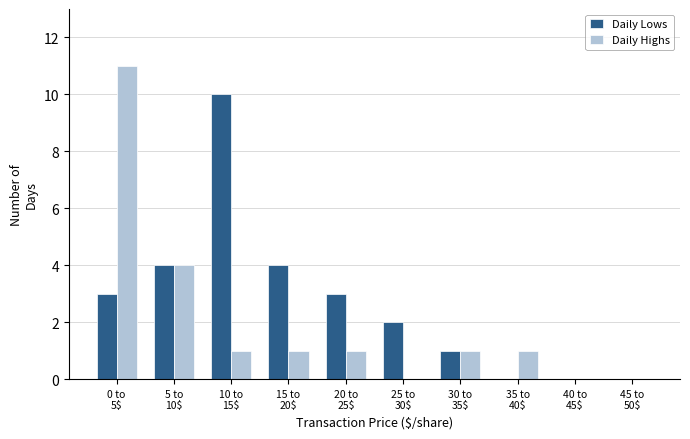

What is the highest value of the Daily Highs series?

11